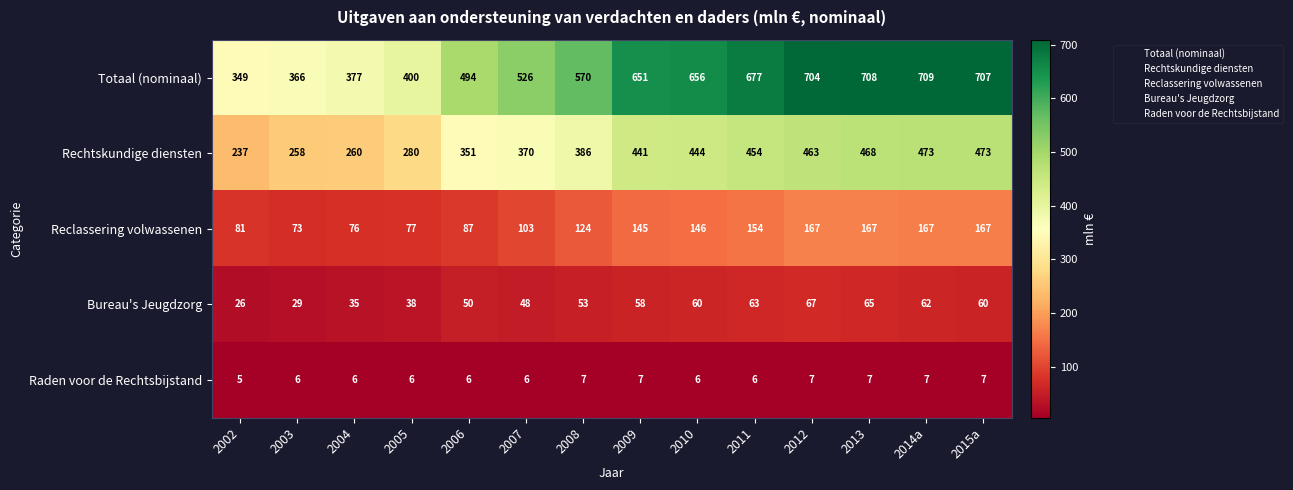

What value does the Reclassering volwassenen series have at 2006, to the nearest 10?

90